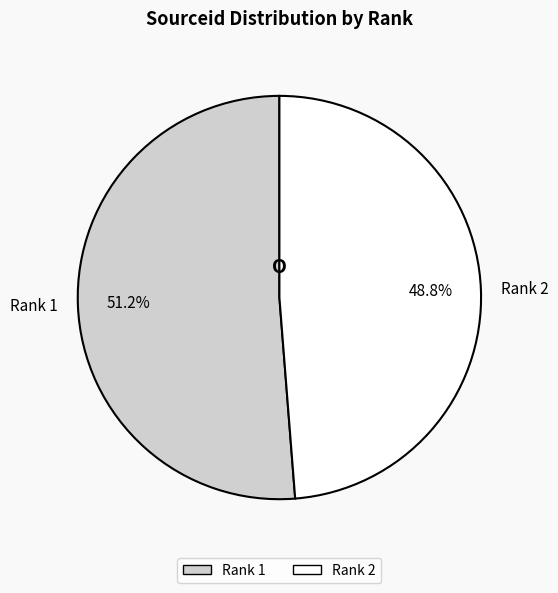

How many slices are in this pie chart?

2